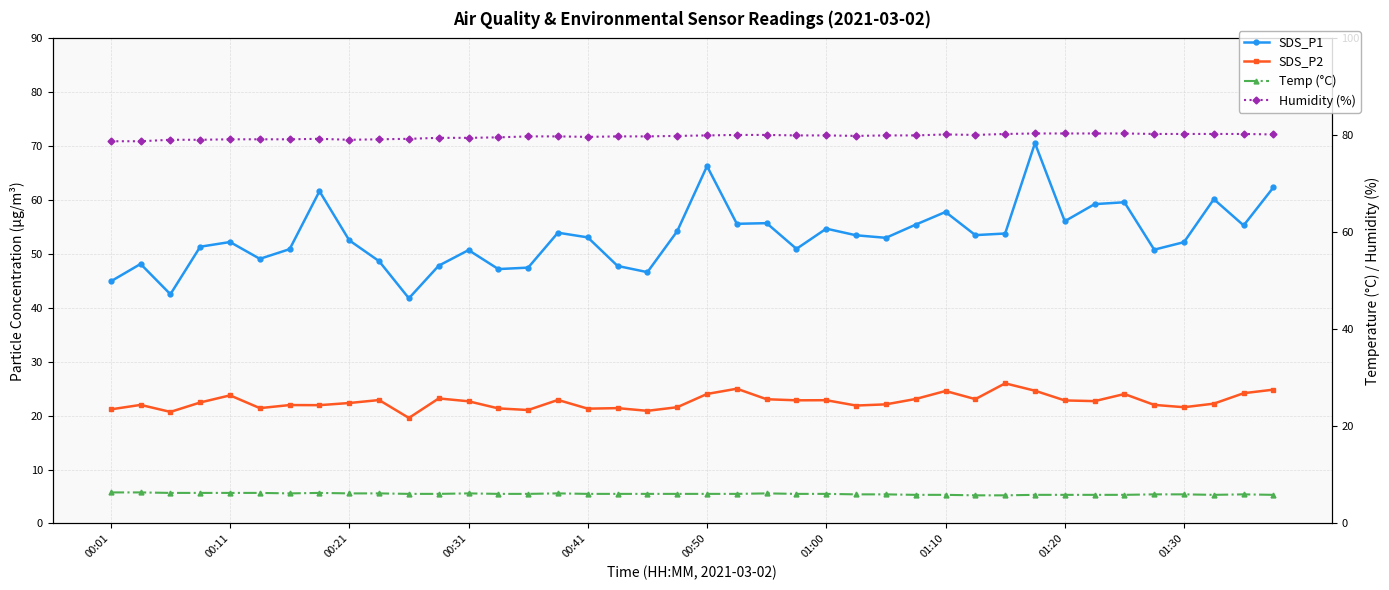

What is the difference between the second highest and minimum values in the Temp (°C) series?

0.6